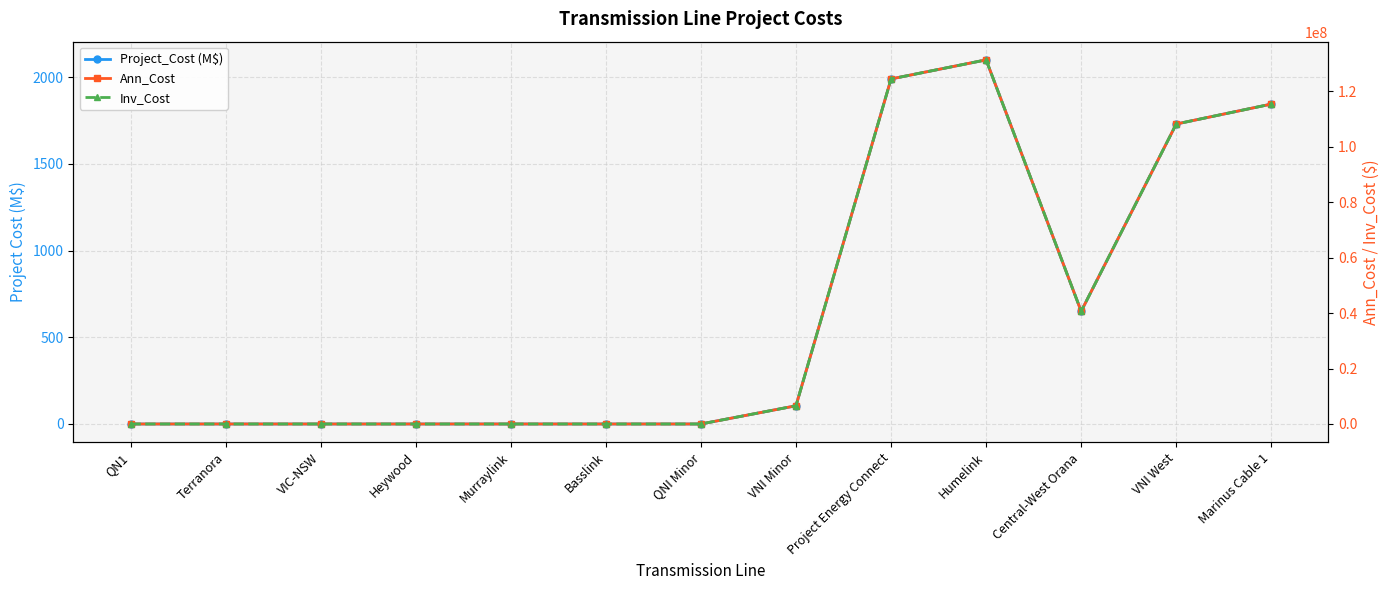

List the series in order of their peak value, lowest first.

Project_Cost (M$), Ann_Cost, Inv_Cost